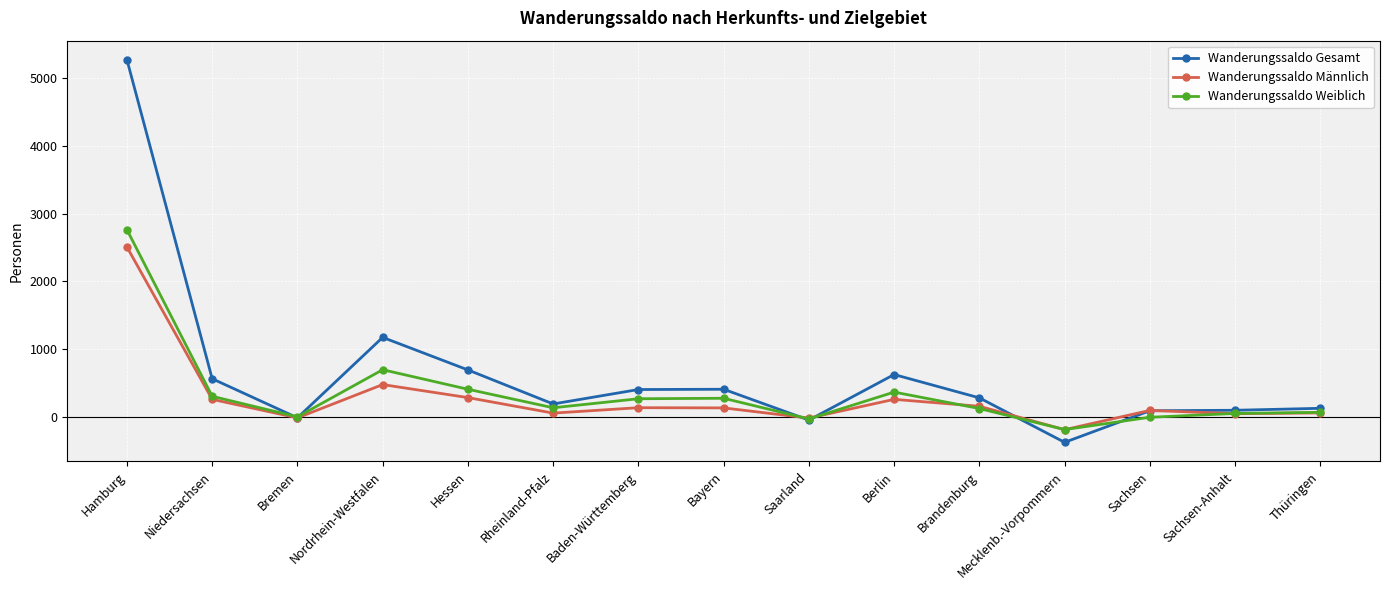

True or false: Wanderungssaldo Gesamt has a value of 305 at Berlin.

False